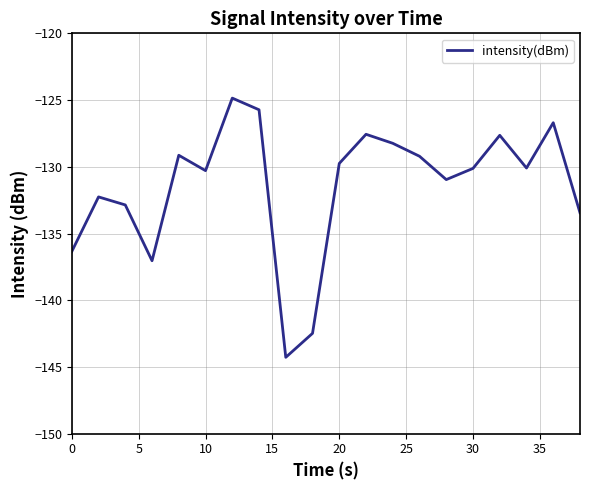

What is the greatest value displayed?

-124.9